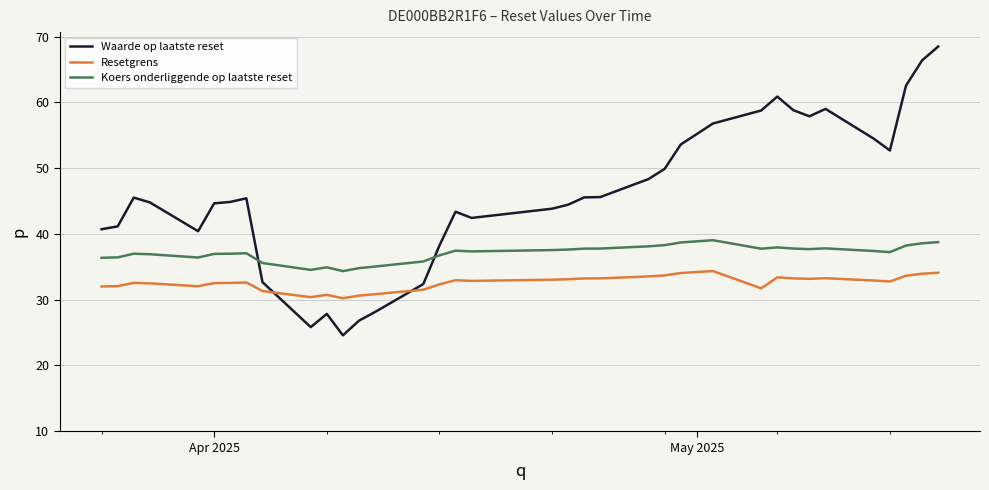

True or false: Koers onderliggende op laatste reset has more than 1 points higher than both neighbors.

True